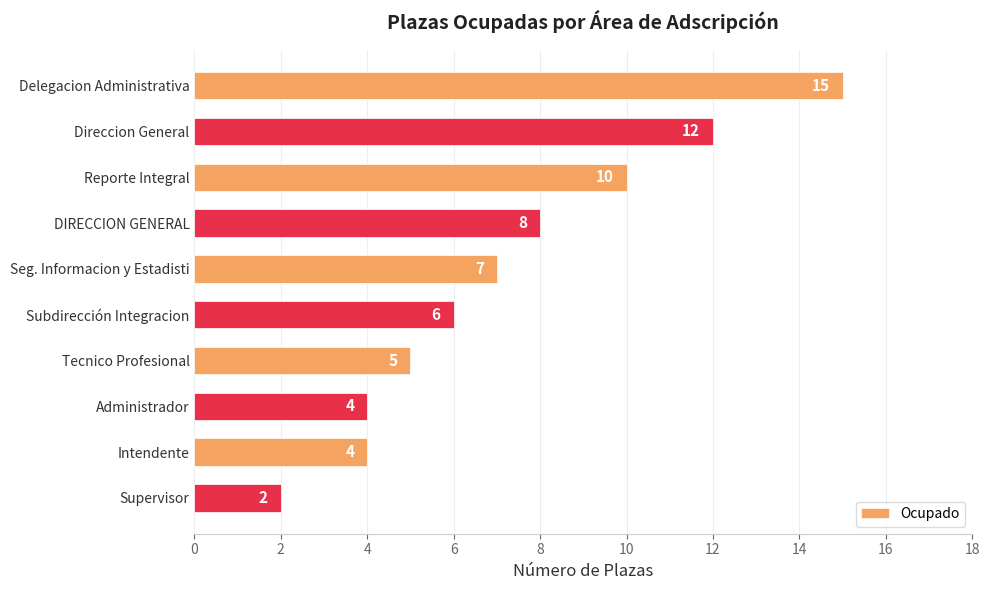

Reading top to bottom, transcribe all the data shown in this chart.

15	12	10	8	7	6	5	4	4	2